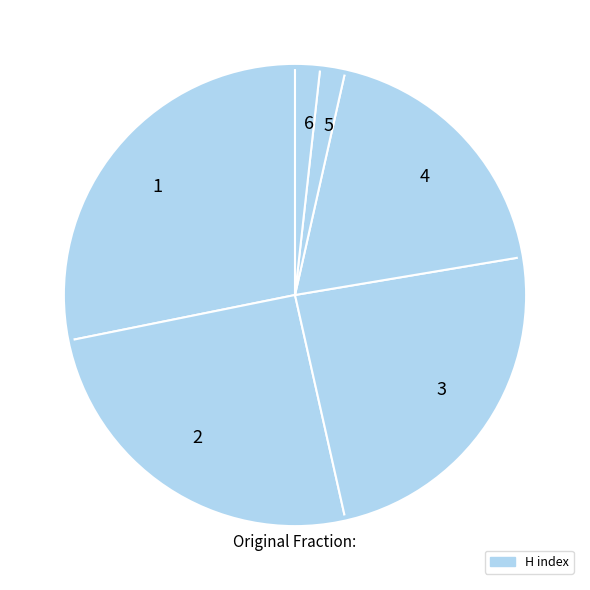

Which has a higher value, 5 or 1?

1